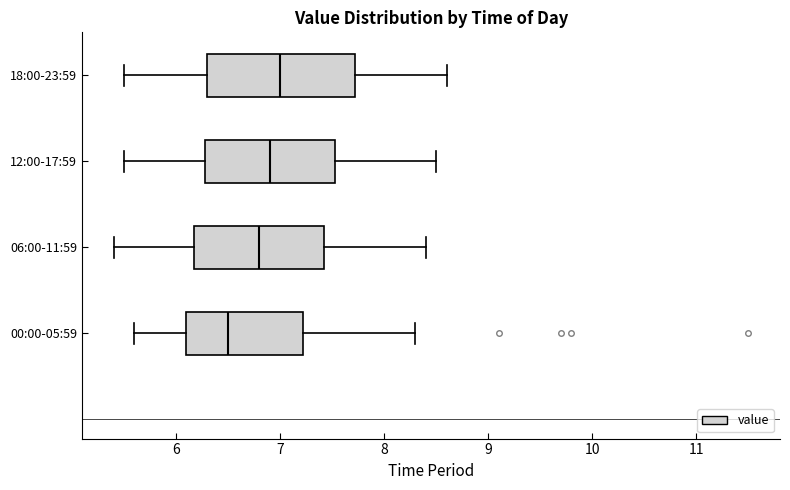

Reading bottom to top, read every box against the x-axis: the position of its median line, the range the box covers, and the ends of its whiskers. The values are not printed on the chart, so give them approximately, as read against the axis.

00:00-05:59: median 6.5, box 6.1 to 7.2, whiskers 5.6 to 8.3
06:00-11:59: median 6.8, box 6.2 to 7.4, whiskers 5.4 to 8.4
12:00-17:59: median 6.9, box 6.3 to 7.5, whiskers 5.5 to 8.5
18:00-23:59: median 7.0, box 6.3 to 7.7, whiskers 5.5 to 8.6